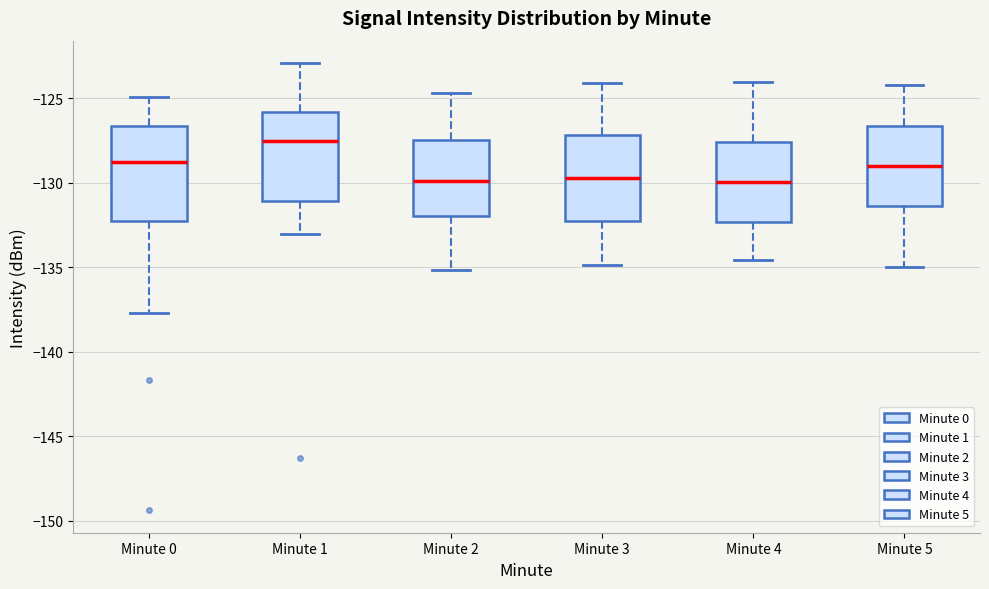

Reading left to right, transcribe this box plot: for each box, give where its median line is, the range the box spans, and where its two whiskers end, as read against the y-axis. The values are not printed on the chart, so give them approximately, as read against the axis.

Minute 0: median -129.0, box -132.0 to -126.5, whiskers -137.5 to -125.0
Minute 1: median -127.5, box -131.0 to -126.0, whiskers -133.0 to -123.0
Minute 2: median -130.0, box -132.0 to -127.5, whiskers -135.0 to -124.5
Minute 3: median -129.5, box -132.5 to -127.0, whiskers -135.0 to -124.0
Minute 4: median -130.0, box -132.5 to -127.5, whiskers -134.5 to -124.0
Minute 5: median -129.0, box -131.5 to -126.5, whiskers -135.0 to -124.0